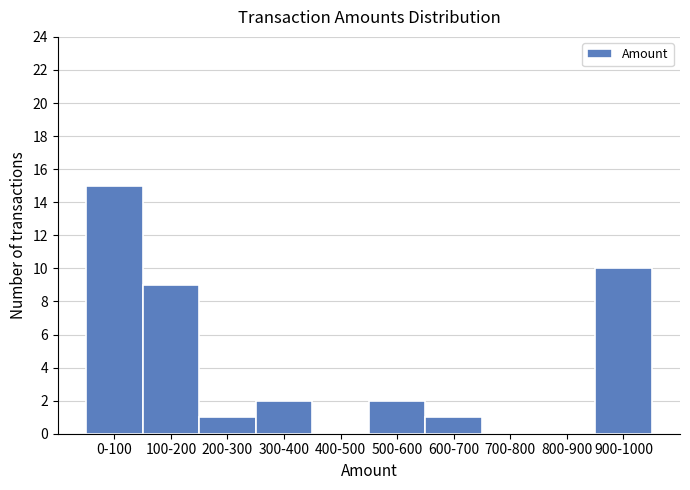

Reading left to right, list all the values displayed in this chart.

0-100=15	100-200=9	200-300=1	300-400=2	400-500=0	500-600=2	600-700=1	700-800=0	800-900=0	900-1000=10